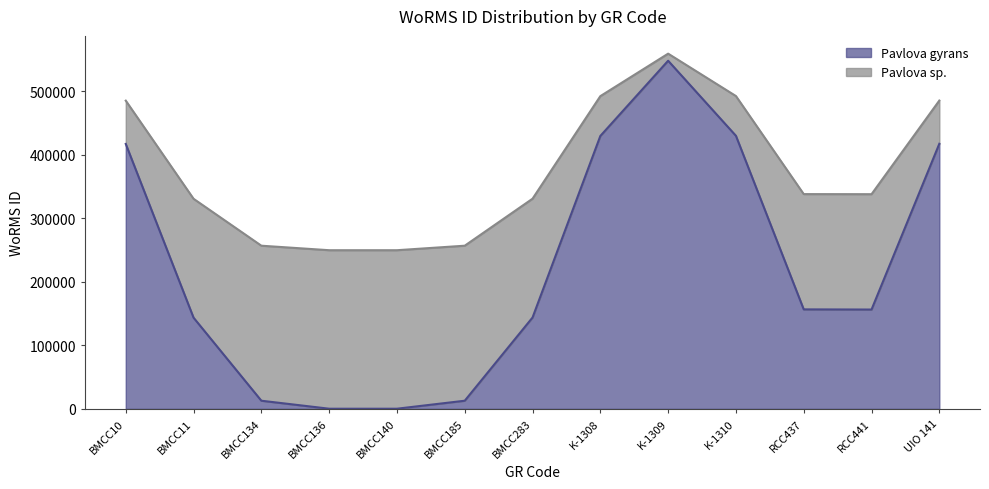

What is the average value of the Pavlova sp. series?

153681